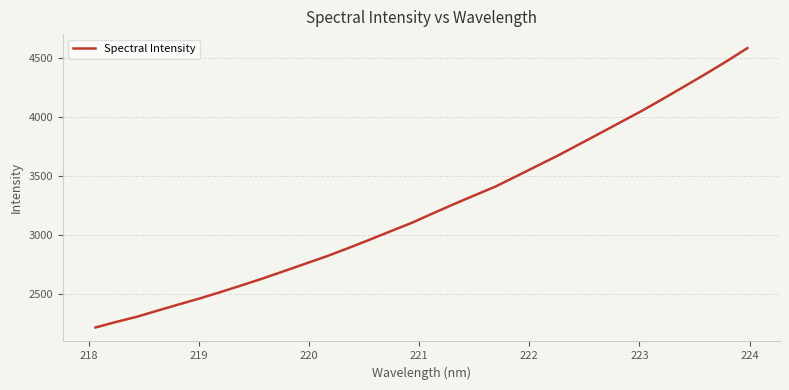

What is the smallest value displayed?

2211.6